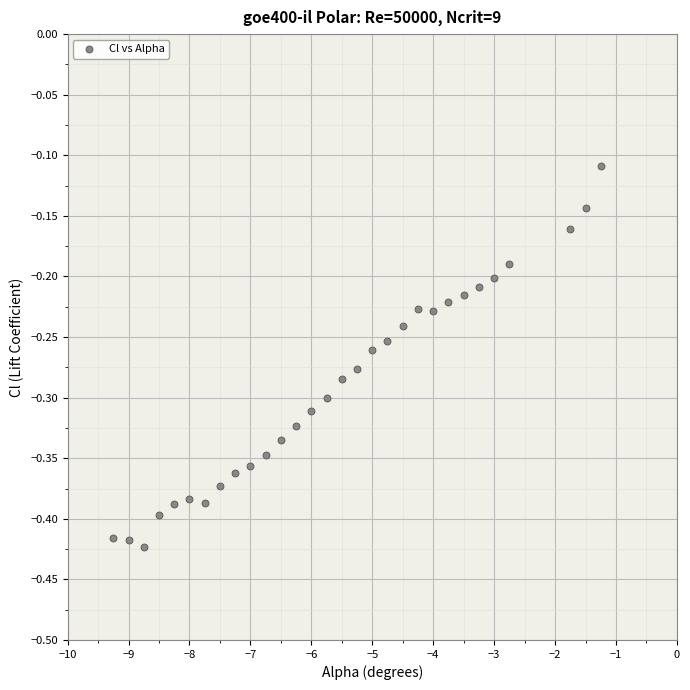

What is the range of X values (max minus min)?

8.0